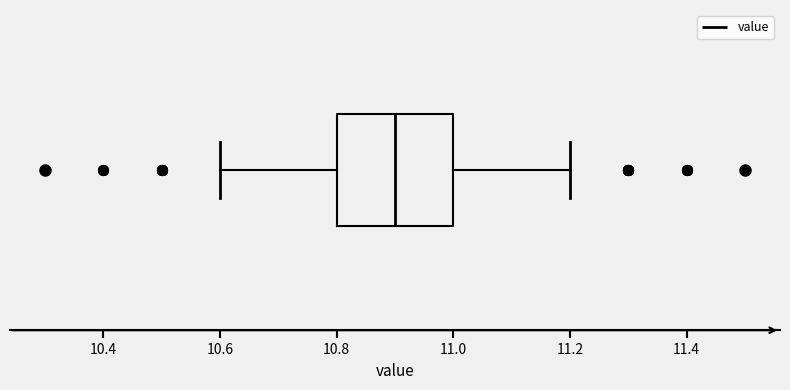

Read this box plot against the x-axis: the position of the median line, the range covered by the box, and the ends of both whiskers. The values are not printed on the chart, so give them approximately, as read against the axis.

median 10.9, box 10.8 to 11.0, whiskers 10.6 to 11.2